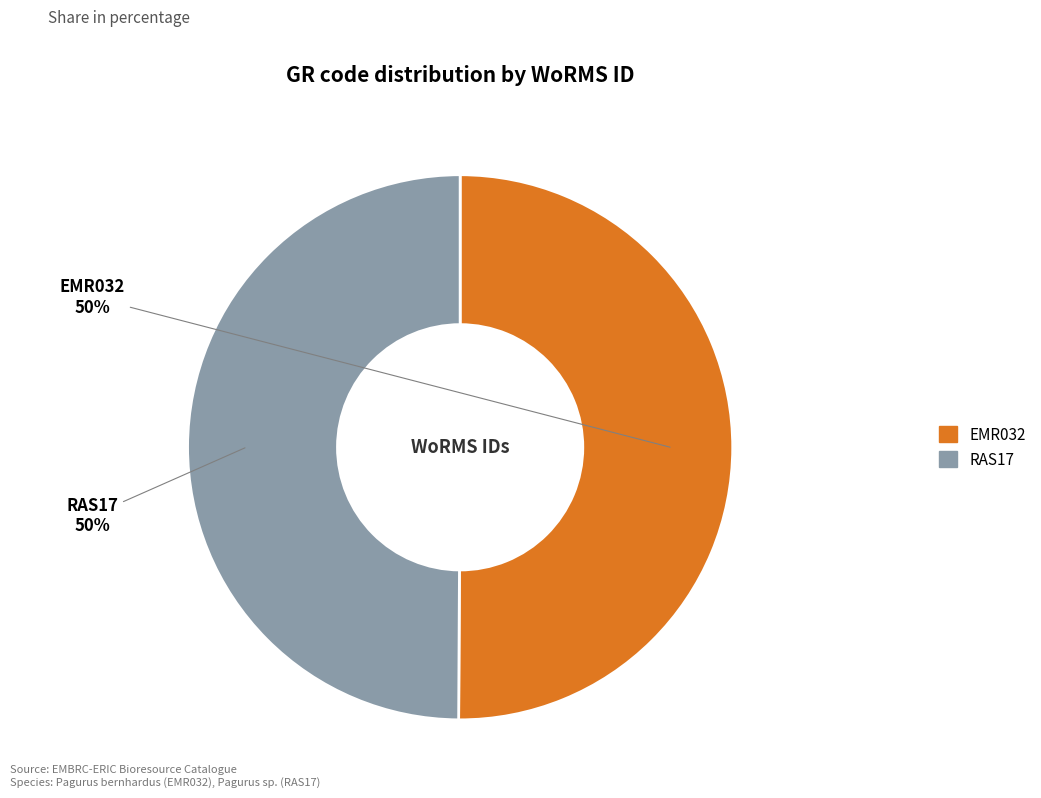

To the nearest percent, what is the average slice percentage?

50%